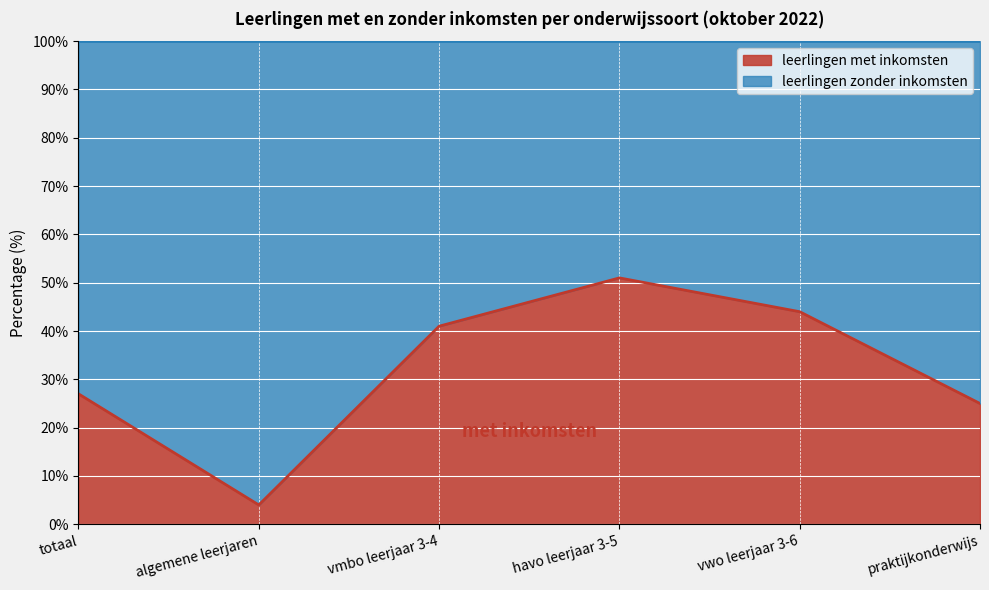

What position from the left is havo leerjaar 3-5?

4